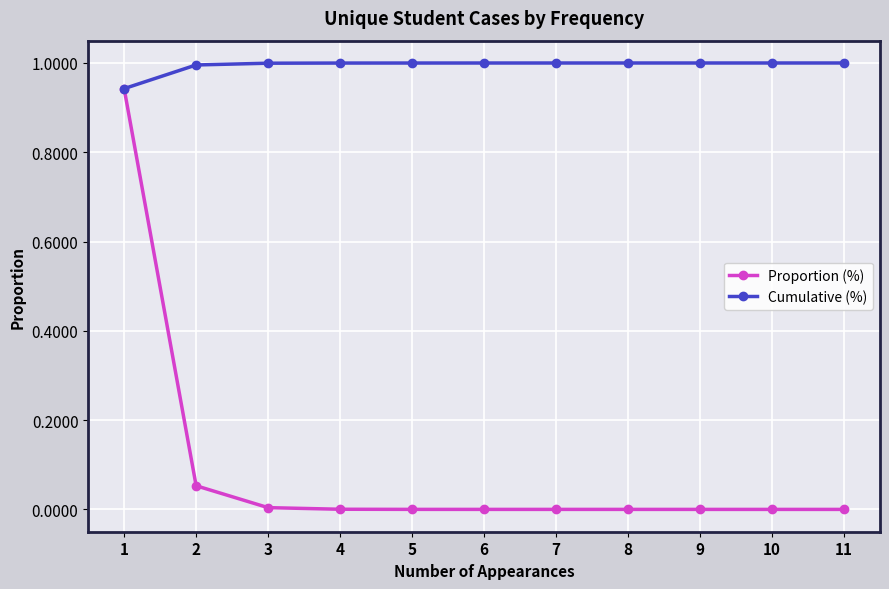

What is the highest value of the Cumulative (%) series?

1.0